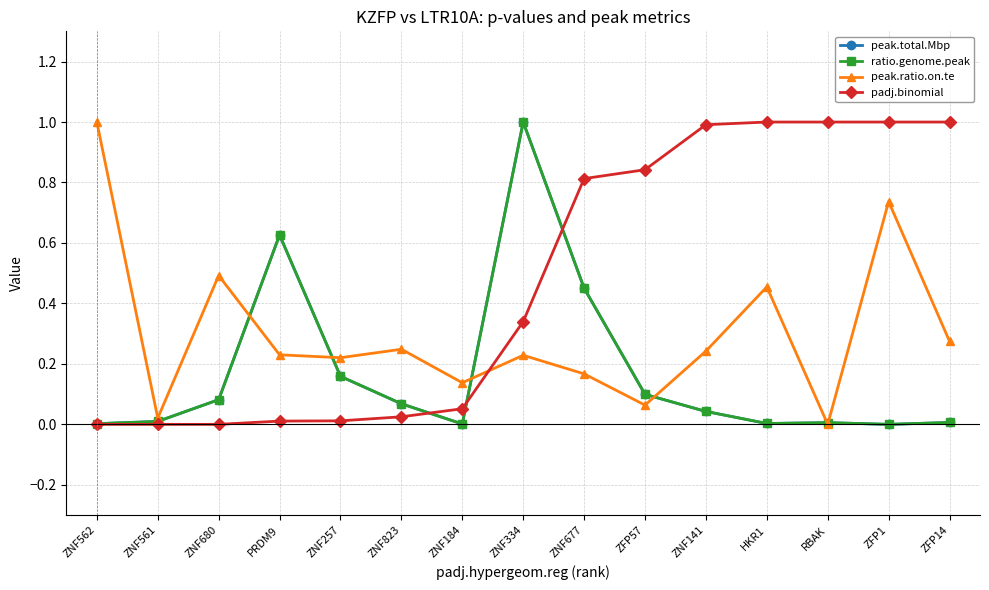

What are all the series names shown in the legend?

peak.total.Mbp, ratio.genome.peak, peak.ratio.on.te, padj.binomial